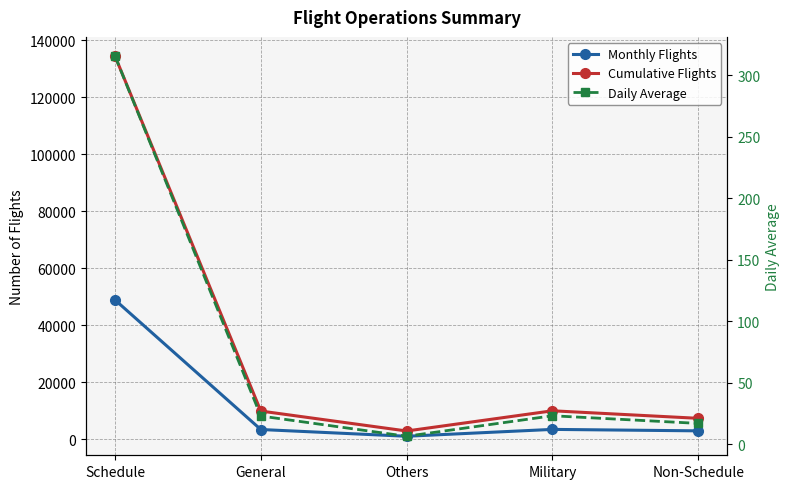

Where is the first local maximum for Monthly Flights?

Military